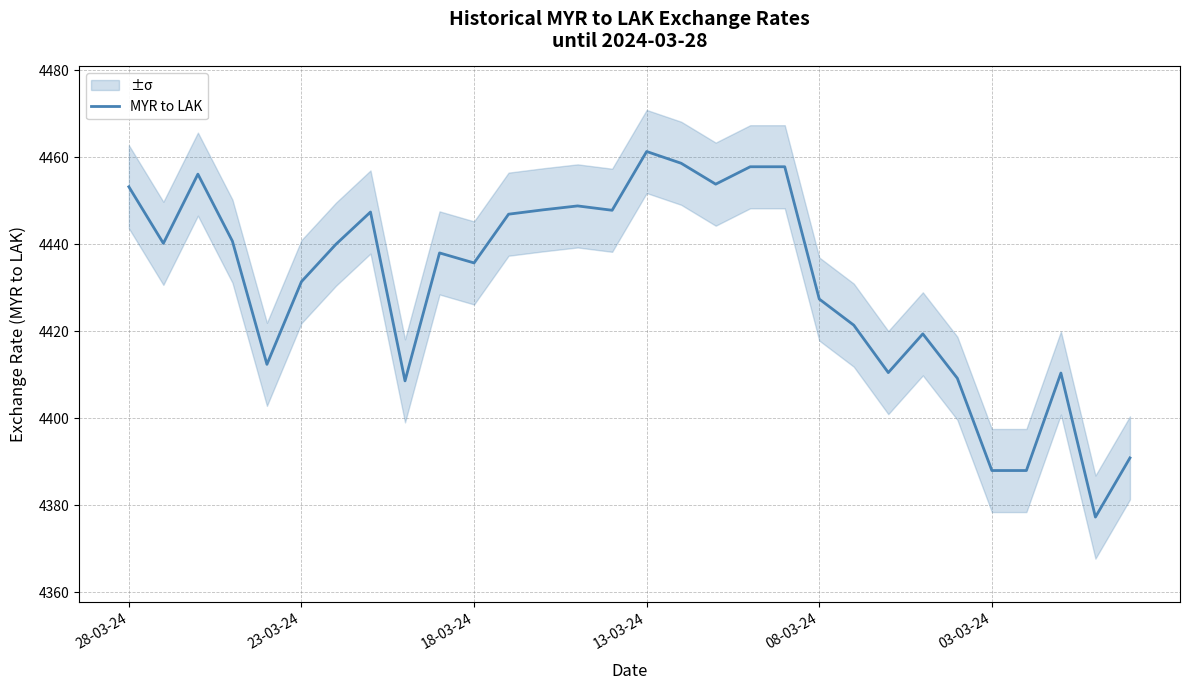

What is the lowest value of the MYR to LAK series?

4377.3